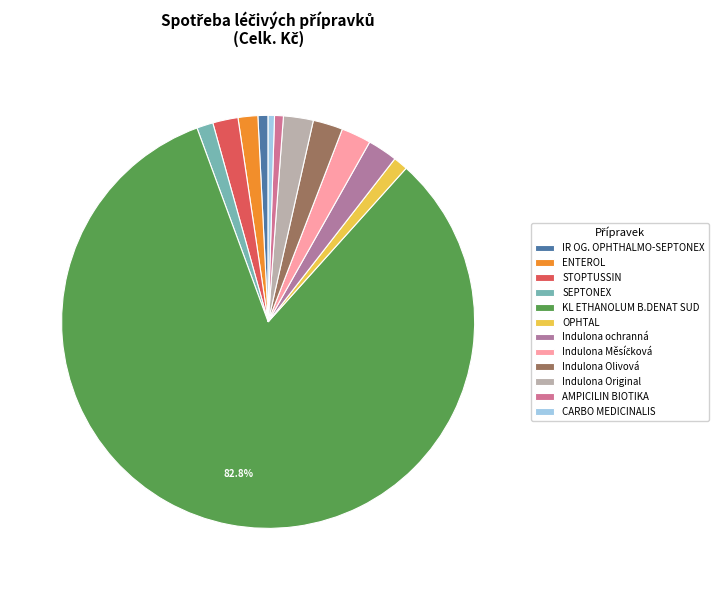

How many slices are in this pie chart?

12